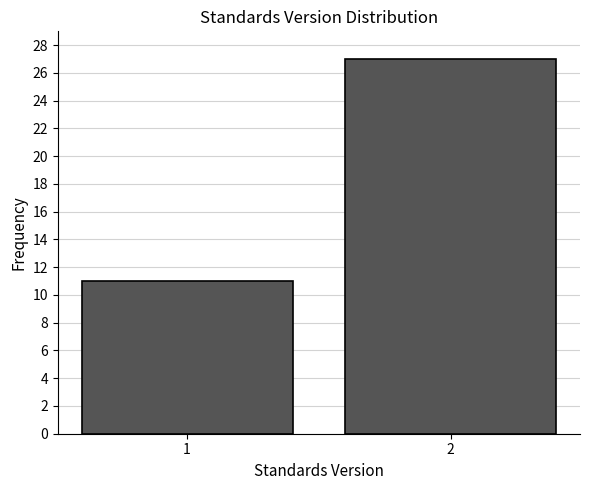

Reading left to right, list all the values displayed in this chart.

11	27